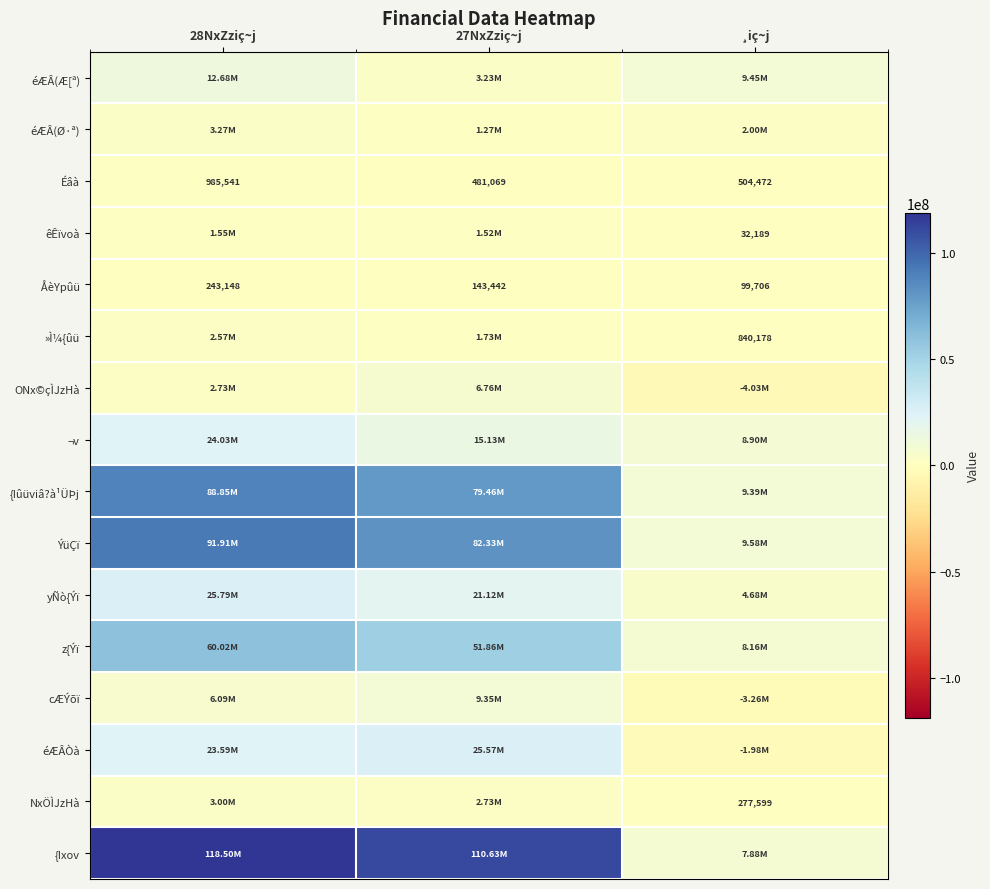

List the labels in order of ÅèYpûü value, smallest first.

¸iç~j, 27NxZziç~j, 28NxZziç~j